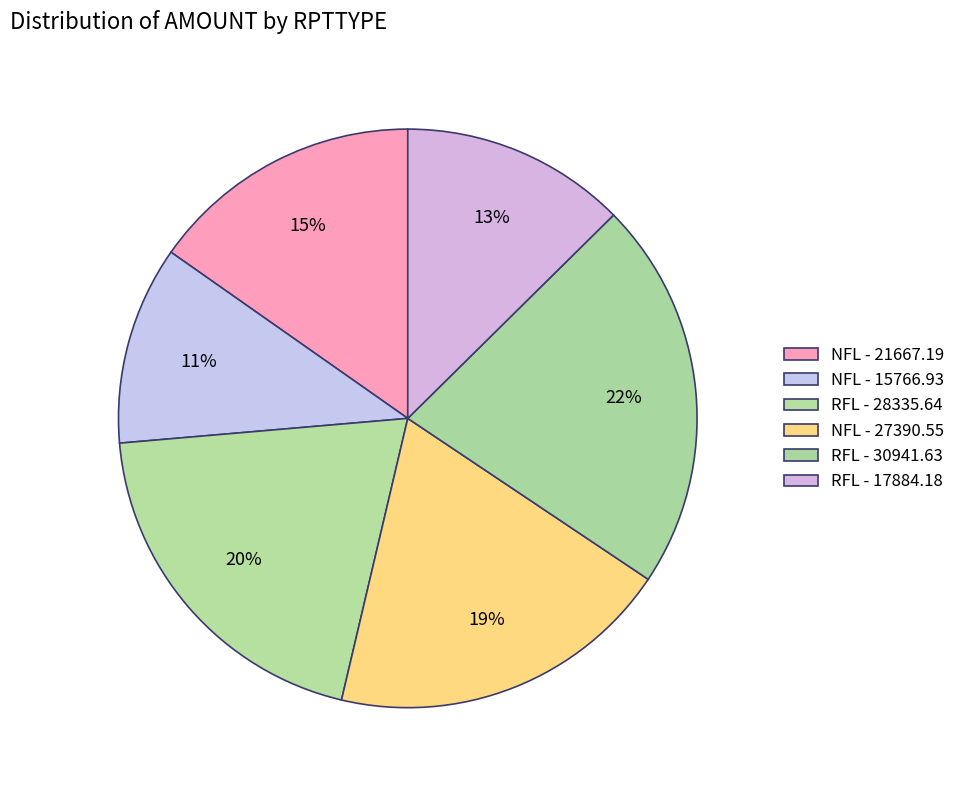

Which slice is the smallest?

NFL (15766.93)